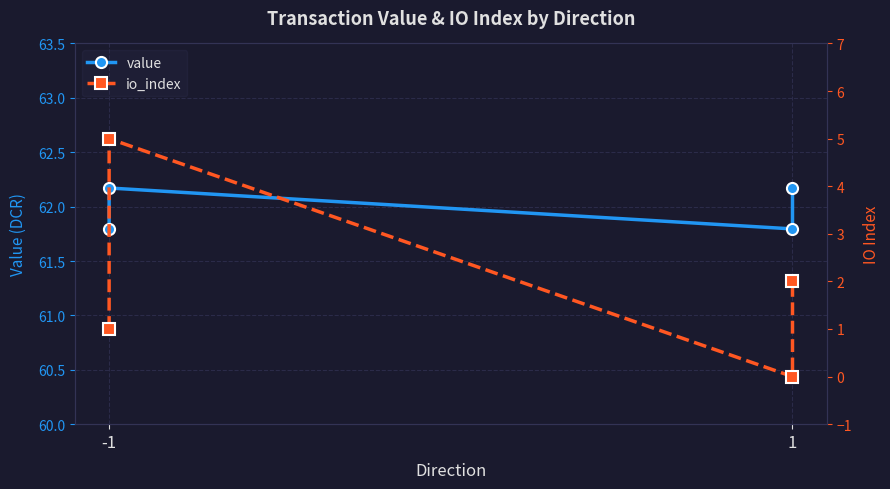

How many categories are shown in the chart?

4